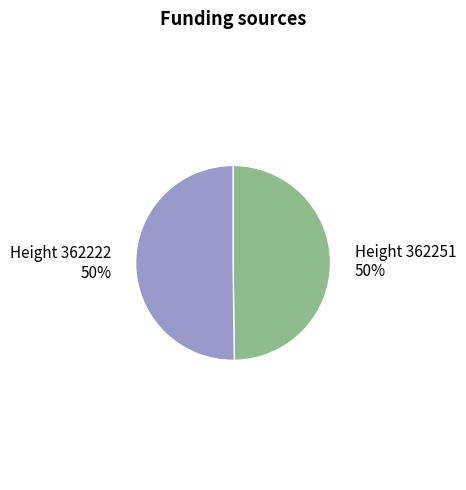

Do Height 362222 and Height 362251 together represent more than half of the pie?

Yes